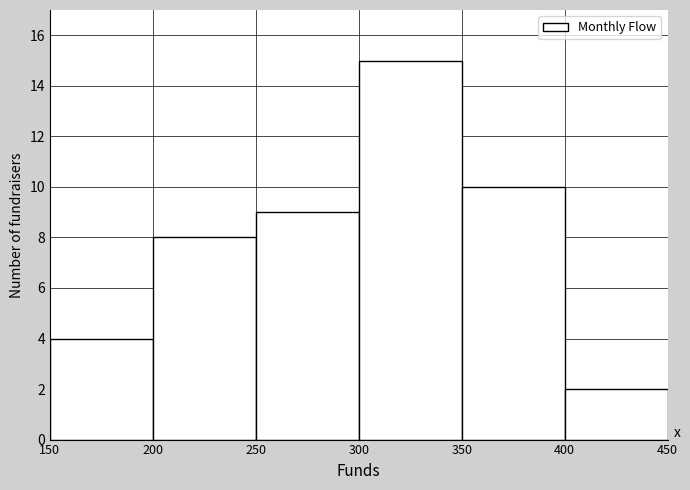

Reading left to right, transcribe this chart: for each bar, give the range it covers on the x-axis and its height. The values are not printed on the chart, so give them approximately, as read against the axis.

150 to 200: 4
200 to 250: 8
250 to 300: 9
300 to 350: 15
350 to 400: 10
400 to 450: 2